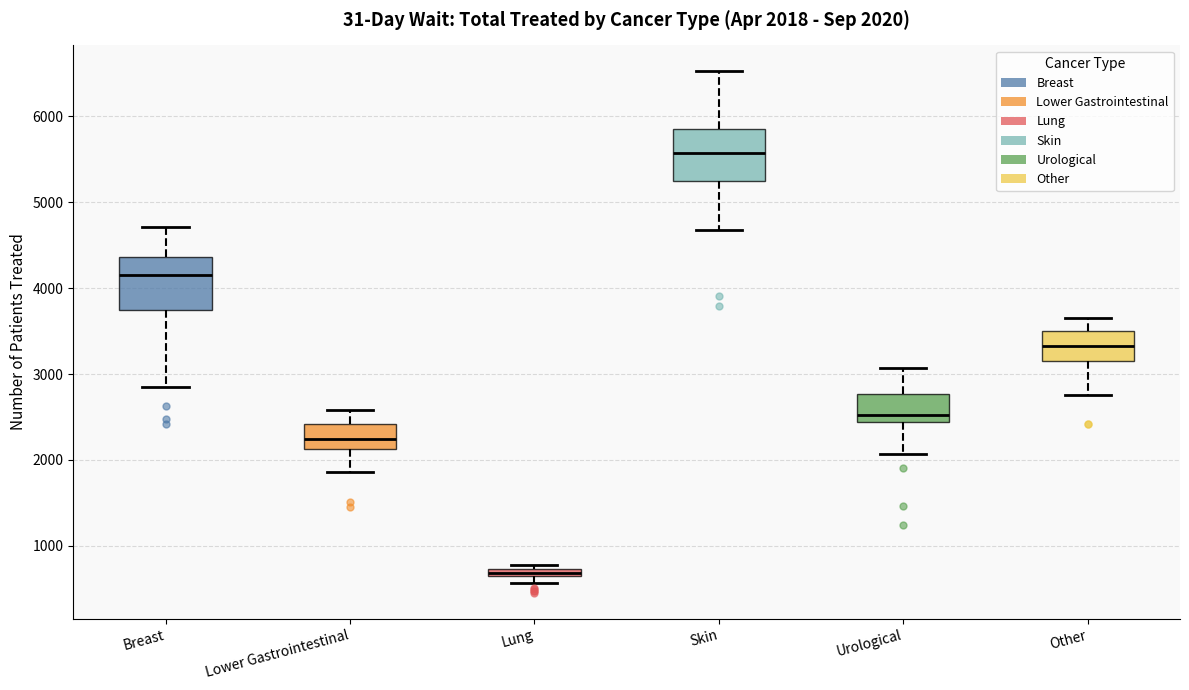

Which box's median line is the highest?

Skin